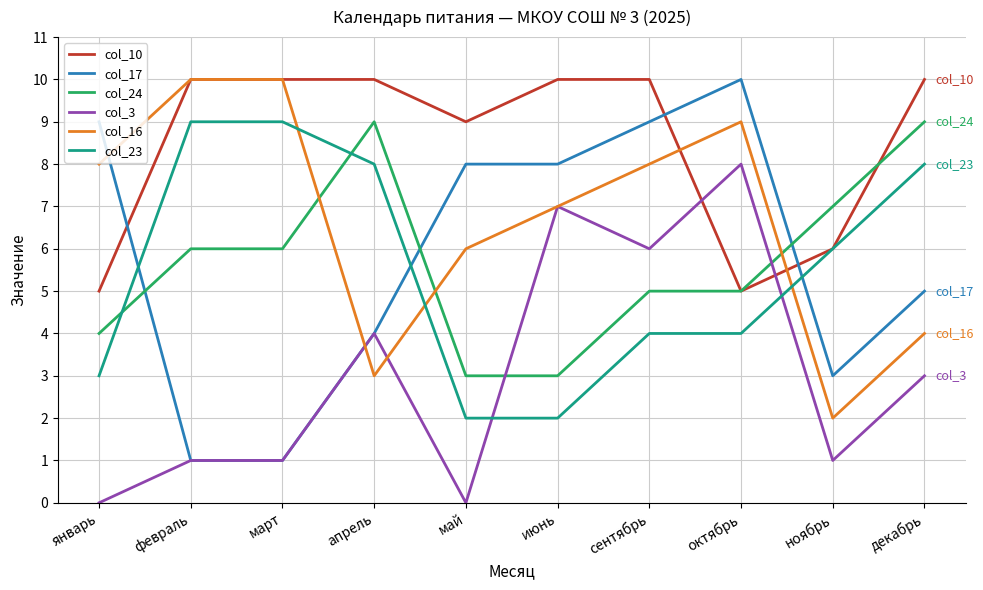

Which series has the largest total across all categories?

col_10